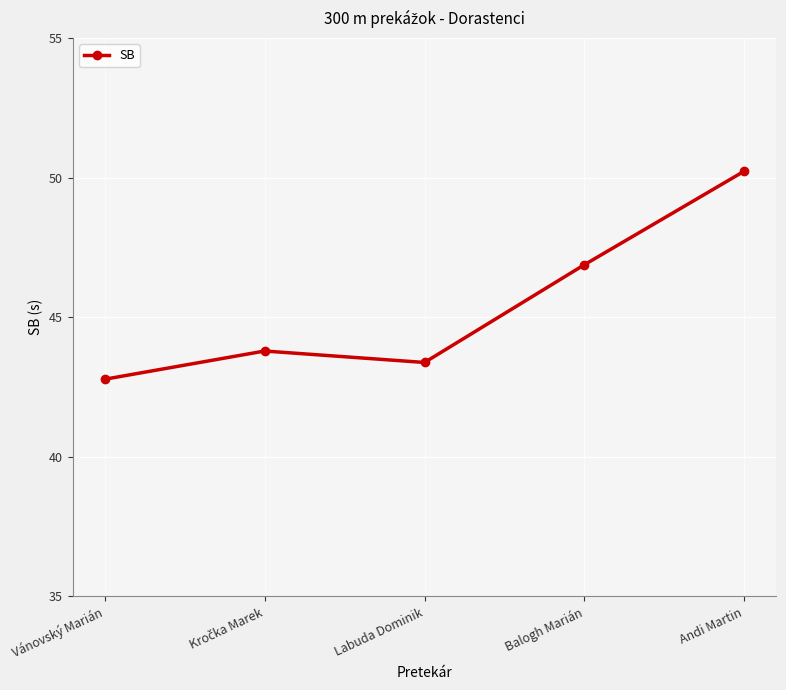

What is the average value?

45.4